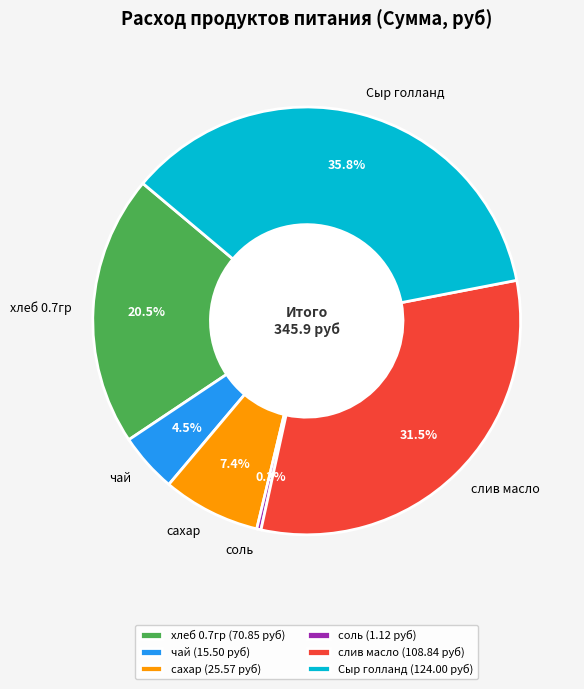

What percentage is the сахар slice, to the nearest percent?

7%